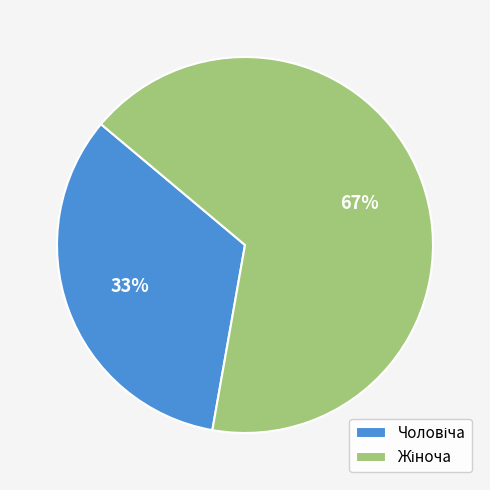

To the nearest percent, what is the average slice percentage?

50%